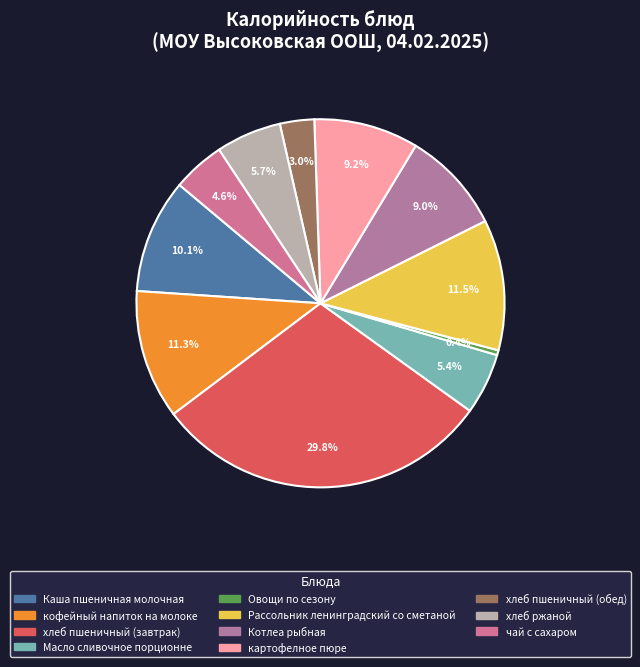

To the nearest percent, what is the combined percentage of Котлеа рыбная and кофейный напиток на молоке?

20%